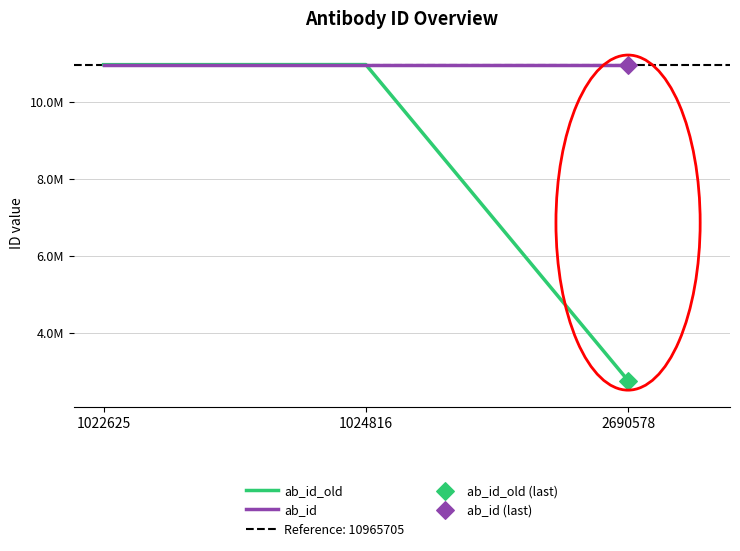

At how many categories does at least one series exceed 10769593?

3